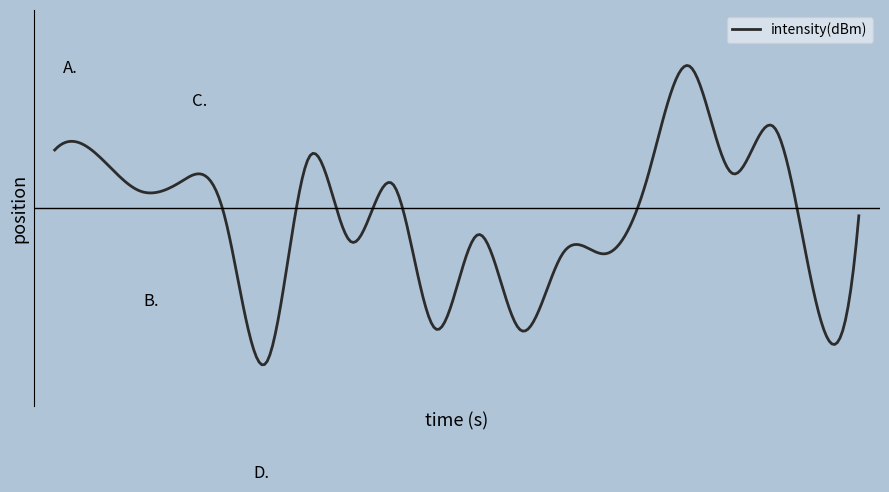

Does the chart display data point markers on the line(s)?

No